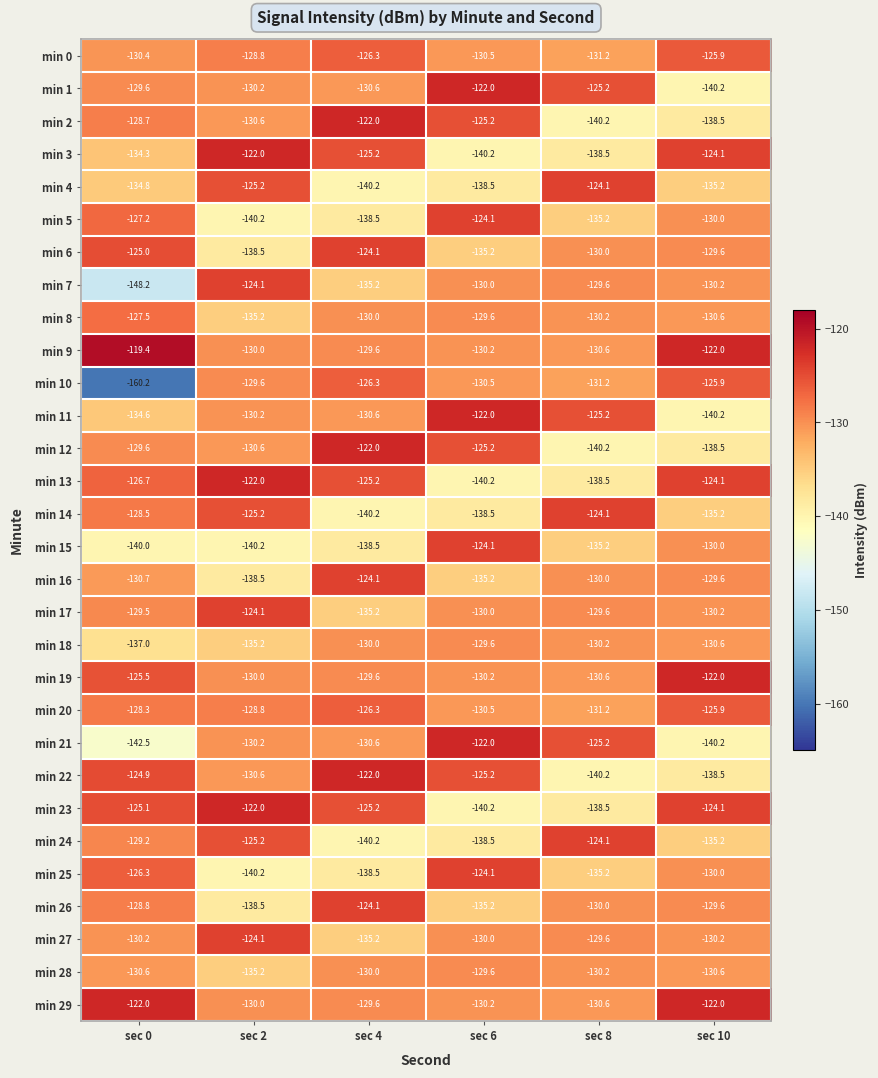

Count the number of data series in this chart.

30